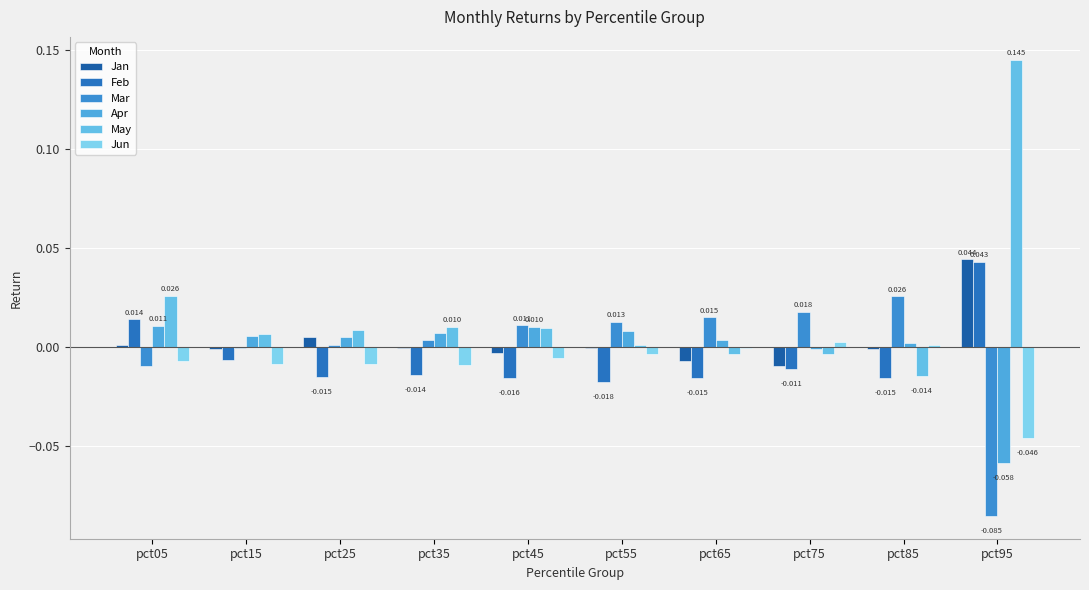

At pct65, list the series in order from smallest to largest.

Feb, Jan, May, Jun, Apr, Mar